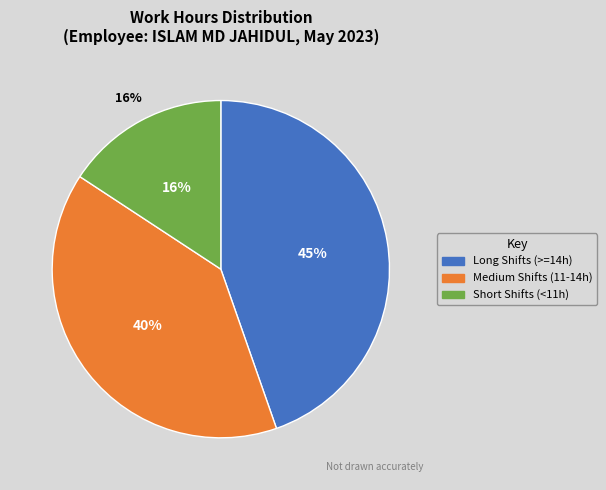

Does 17 represent more than half of the total?

No